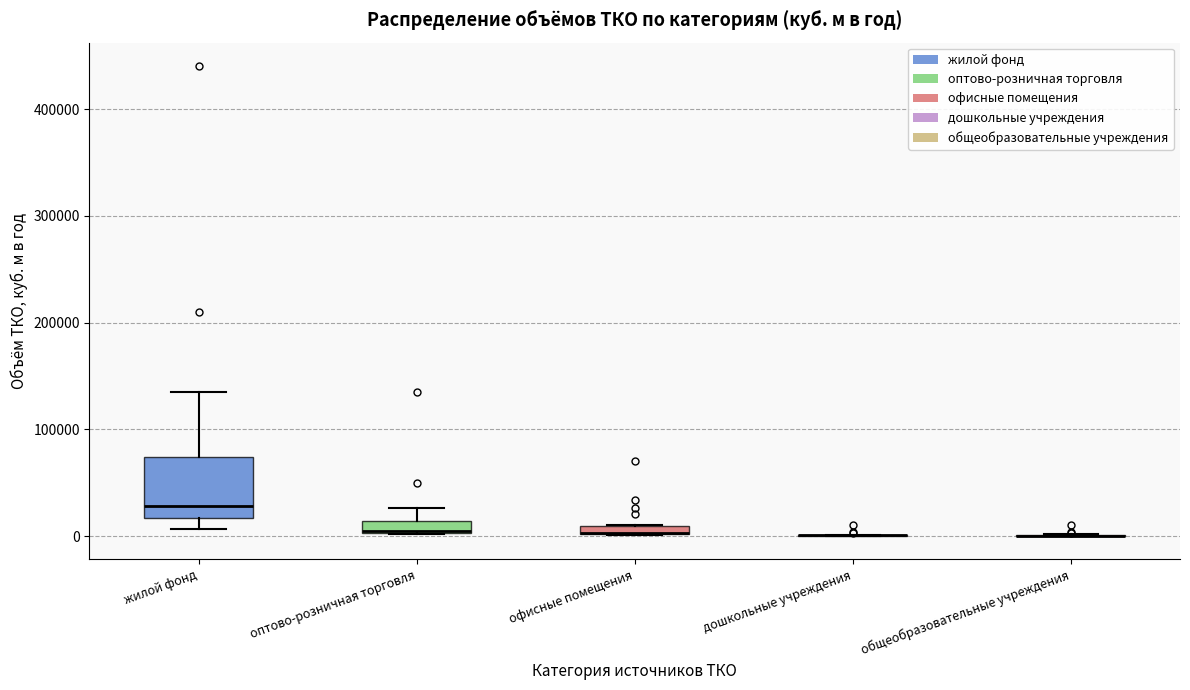

Which box is the tallest, from its lower edge to its upper edge?

жилой фонд